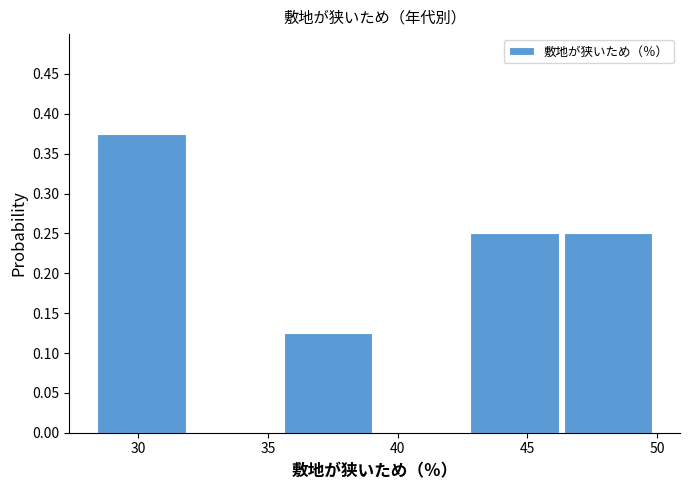

Over which range of the x-axis is the bar tallest?

28.5 to 32.0